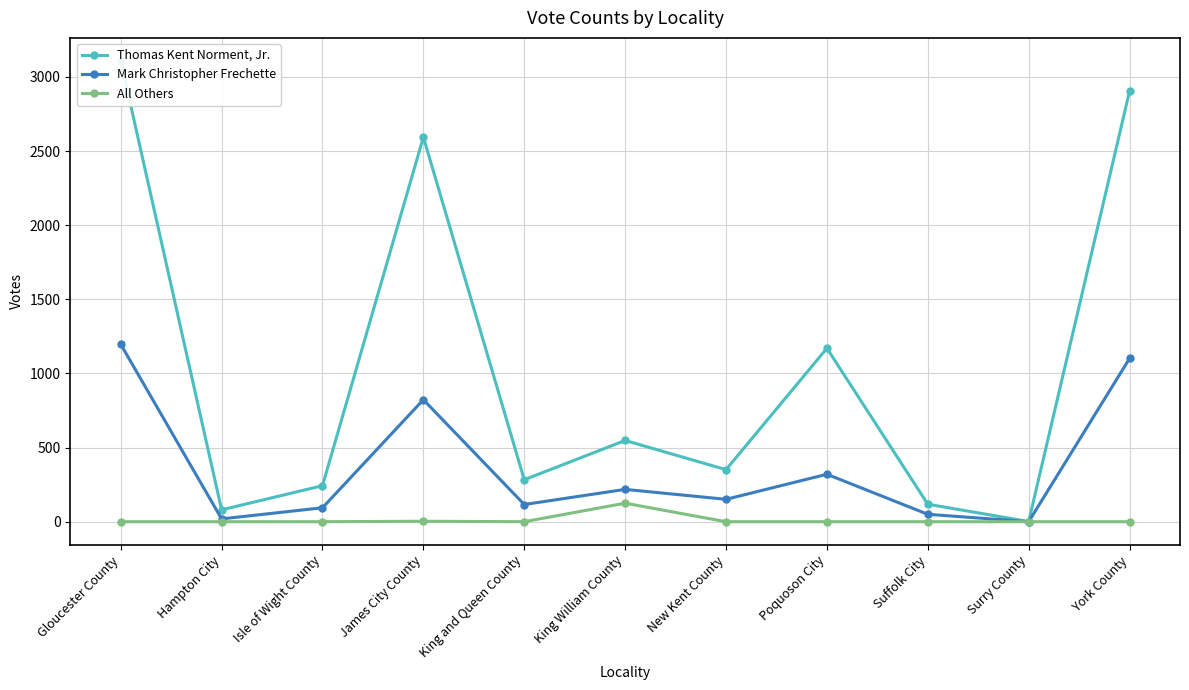

Where is the first local maximum for All Others?

James City County